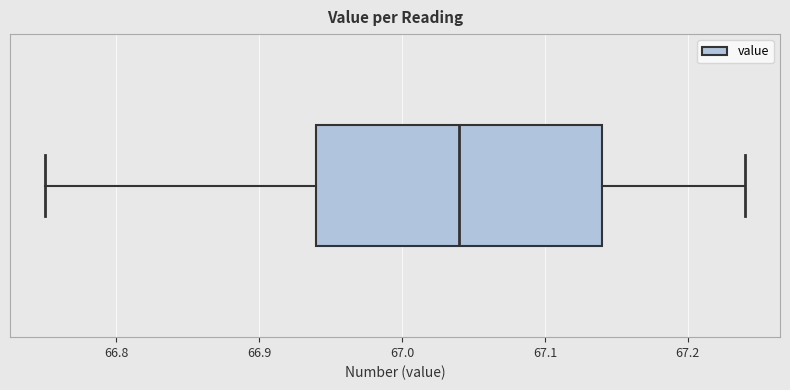

Where does the median line of the box sit on the x-axis? The values are not printed on the chart, so give them approximately, as read against the axis.

67.04